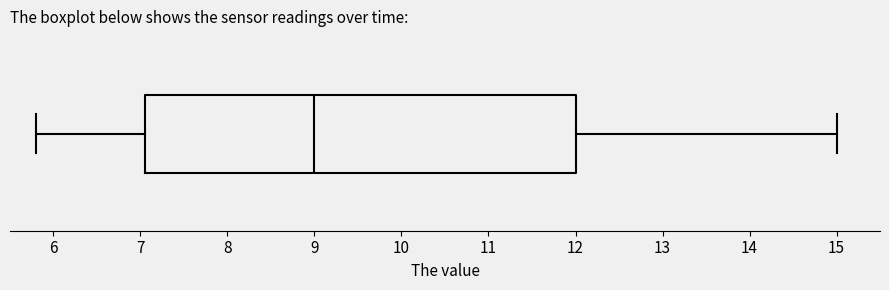

Transcribe this box plot: give where the median line is, the range the box spans, and where the two whiskers end, as read against the x-axis. The values are not printed on the chart, so give them approximately, as read against the axis.

median 9.0, box 7.1 to 12.0, whiskers 5.8 to 15.0